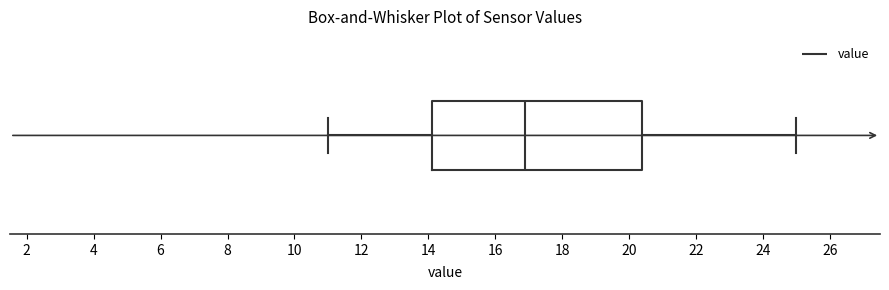

Transcribe this box plot: give where the median line is, the range the box spans, and where the two whiskers end, as read against the x-axis. The values are not printed on the chart, so give them approximately, as read against the axis.

median 17.0, box 14.2 to 20.4, whiskers 11.0 to 25.0